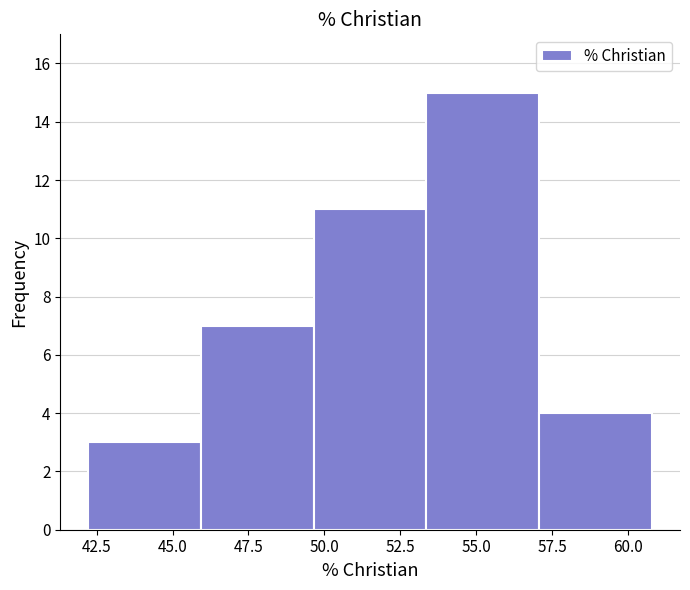

Reading left to right, list every bar in this chart as the range it spans on the x-axis followed by its height. Neither the bar edges nor the heights are printed on the chart, so give them approximately, as read against the axes.

42.0 to 46.0: 3
46.0 to 49.5: 7
49.5 to 53.5: 11
53.5 to 57.0: 15
57.0 to 61.0: 4